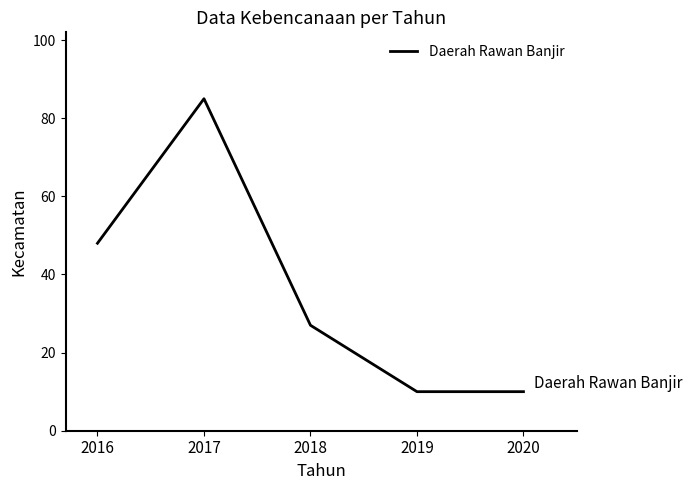

What is the difference between the values at 2018 and 2019?

17